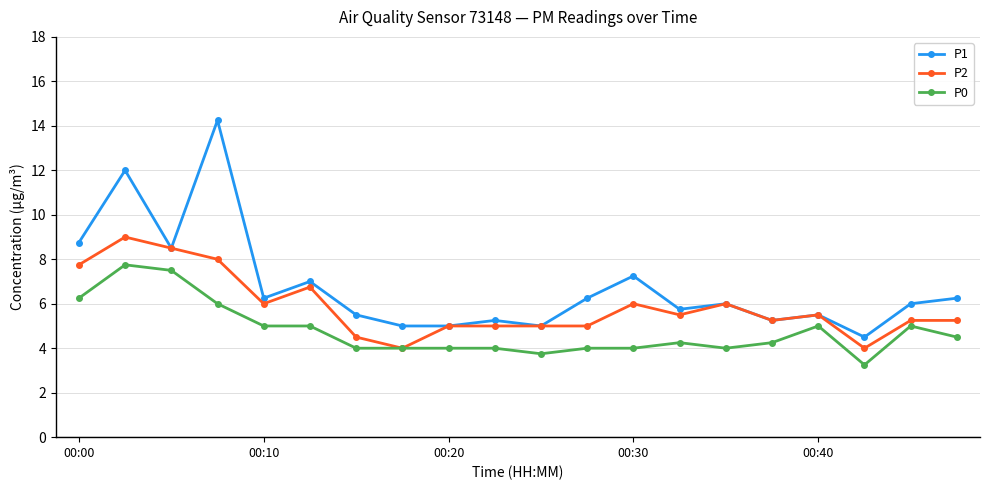

What is the value of the P1 point at the 11th from the left?

5.0